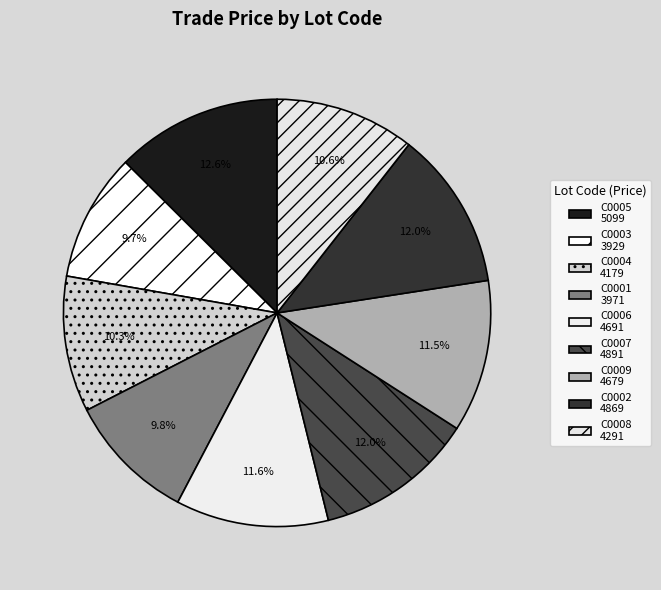

True or false: C0003 accounts for 10% of the total.

True